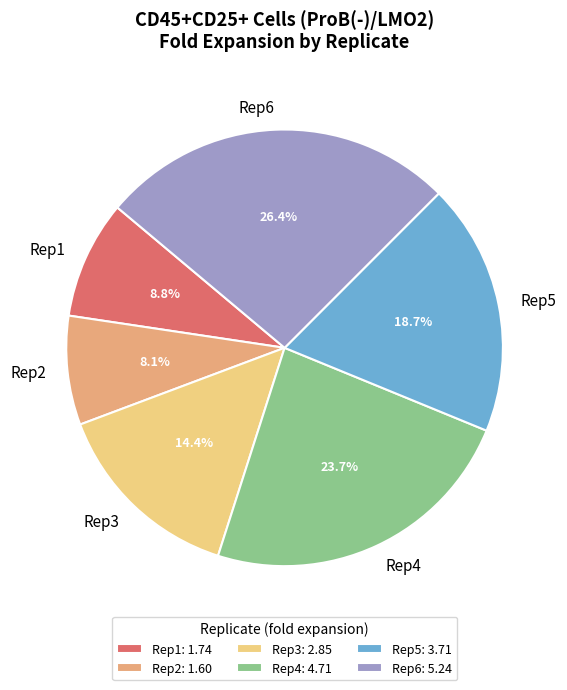

What is the largest slice in the pie chart?

Rep6